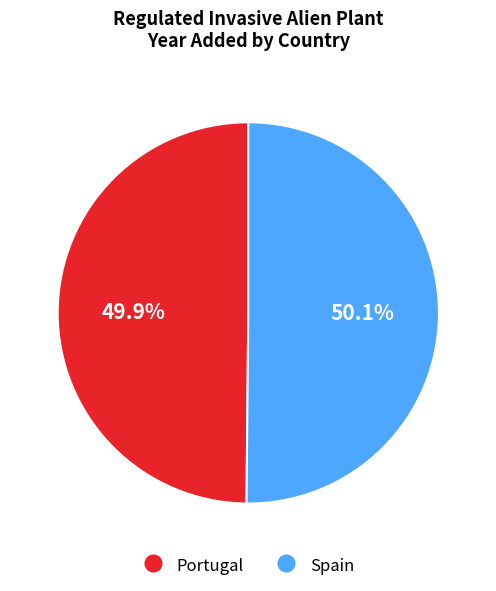

What percentage do Portugal and Spain together represent?

100.0%